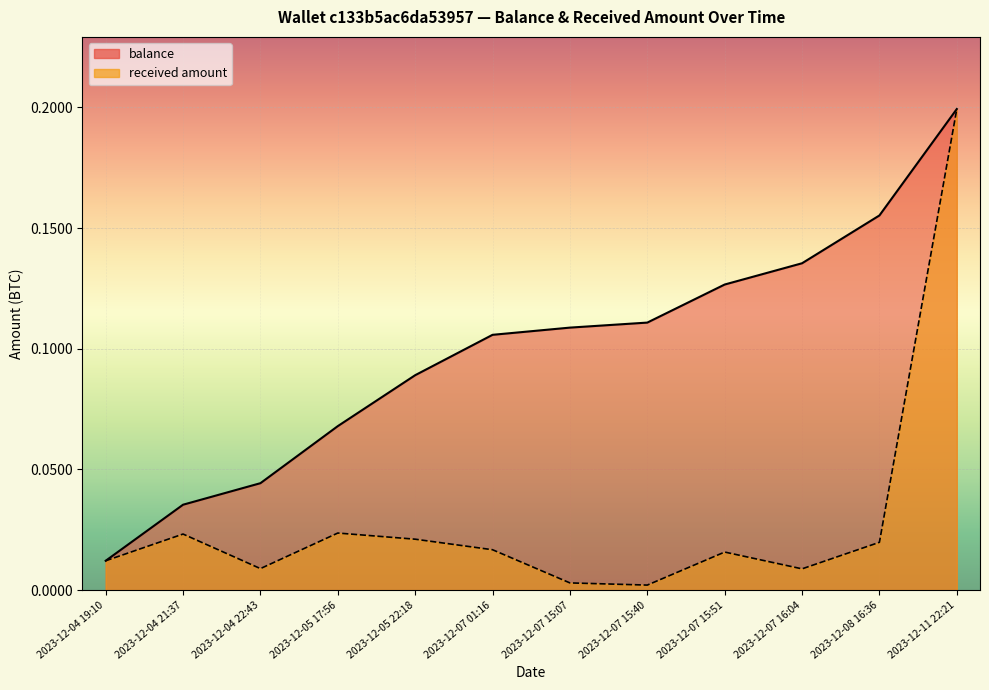

Read the balance value at 2023-12-07 16:04.

0.1